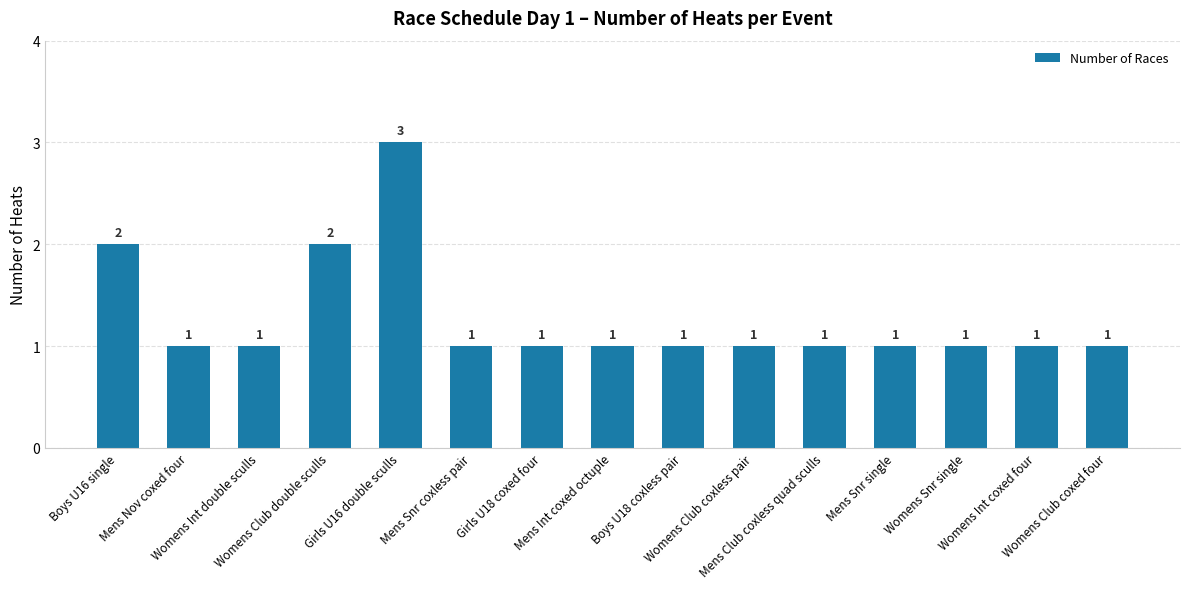

What position from the left is Mens Nov coxed four?

2